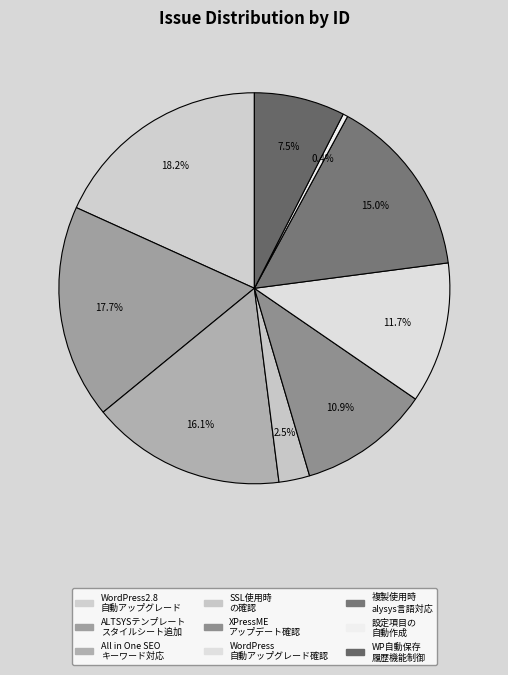

Does any single category account for the majority?

No